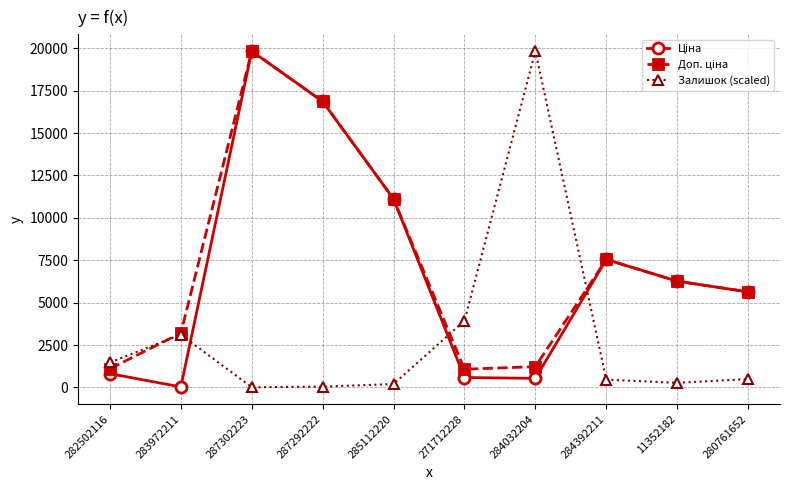

At which category is the sum across all series the highest?

287302223